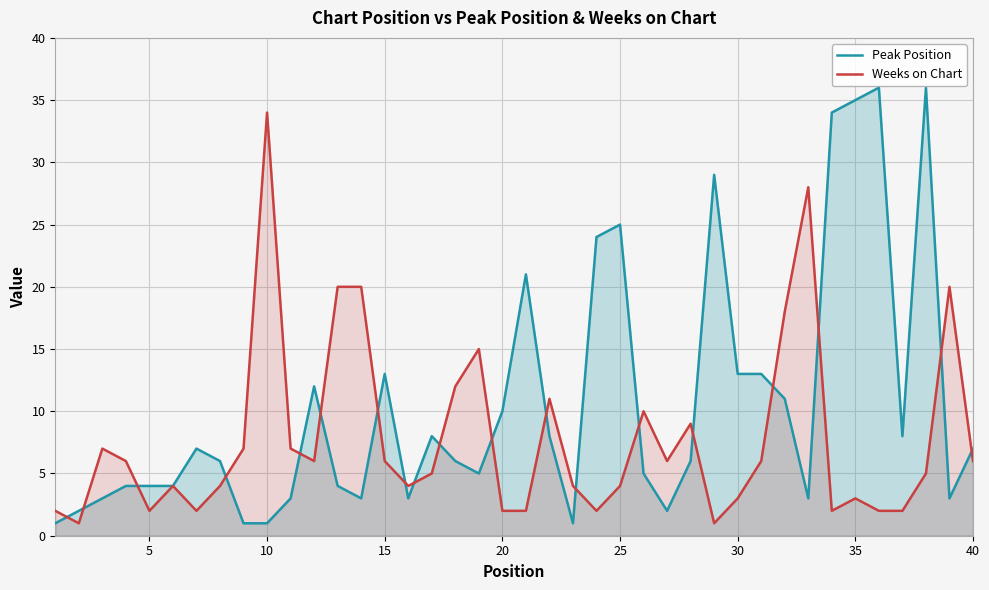

What are all the series names shown in the legend?

Peak Position, Weeks on Chart